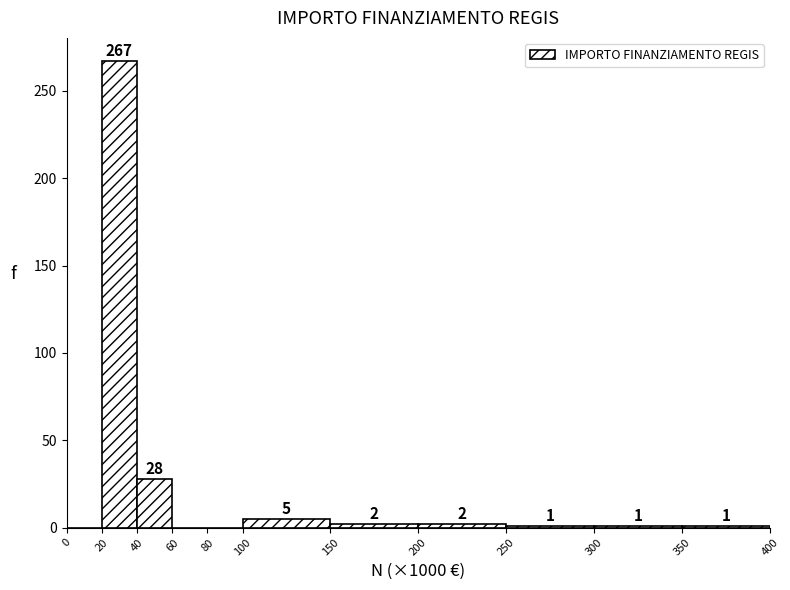

Over which range of the x-axis is the bar tallest?

20 to 40